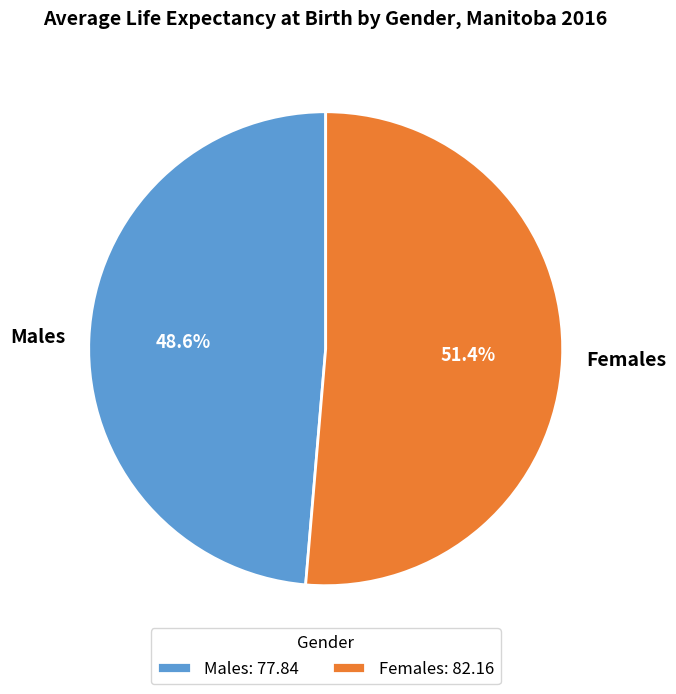

Count the number of slices in the pie.

2